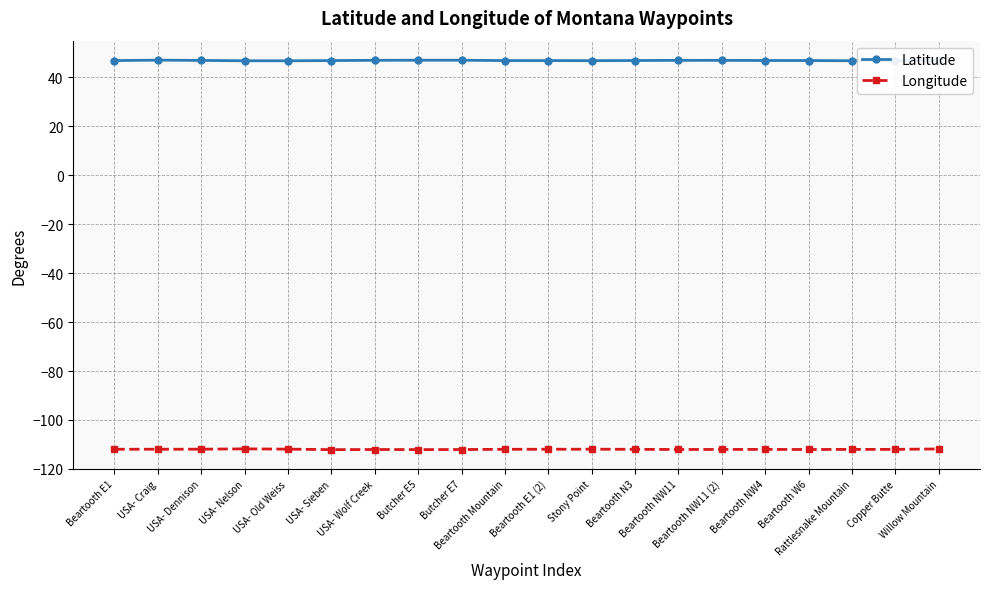

What is the spread (max minus min) of values at Butcher E7?

159.1